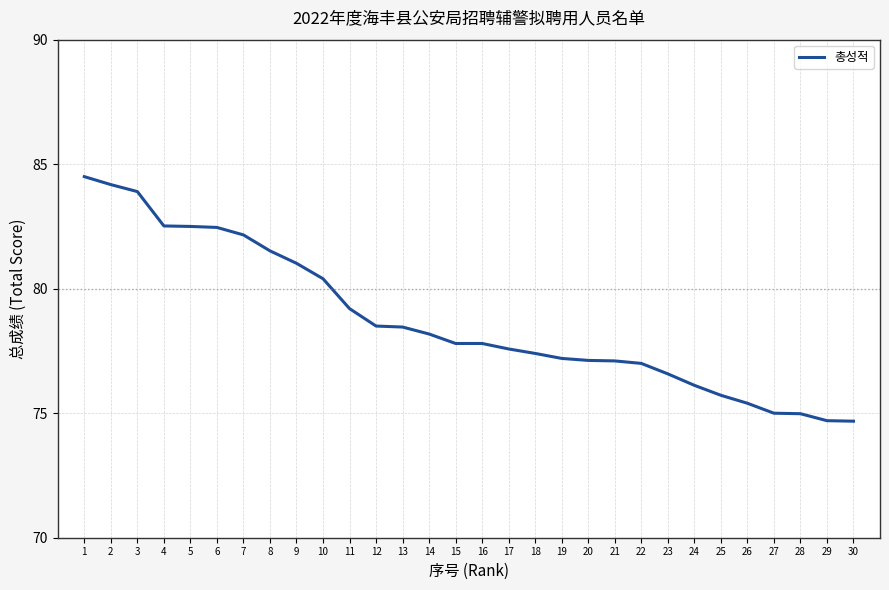

Which category has the highest value across all series?

1